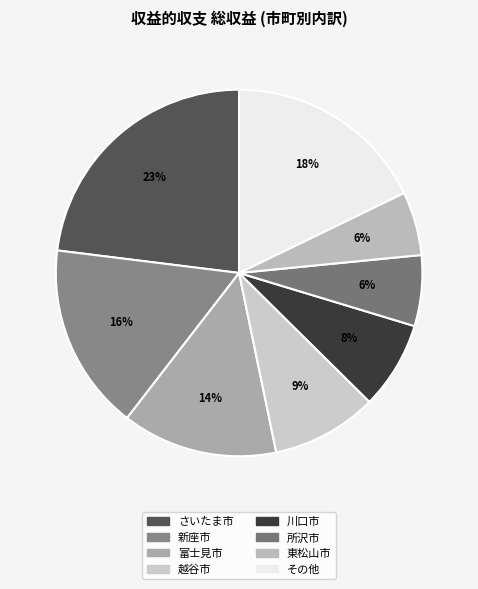

To the nearest percent, what is the difference between the largest and smallest slice percentages?

17%